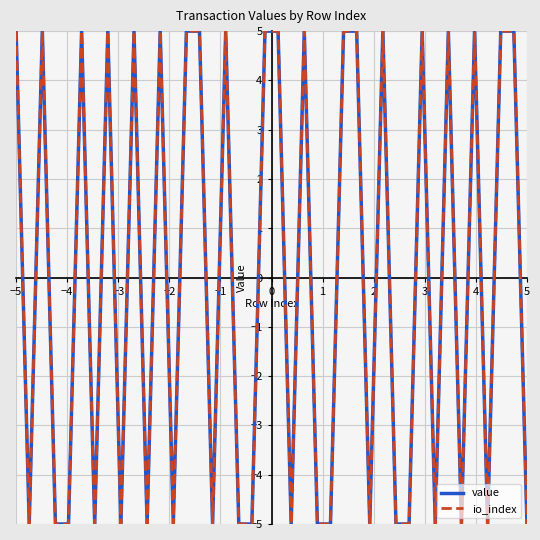

At which category is the sum across all series the highest?

−5